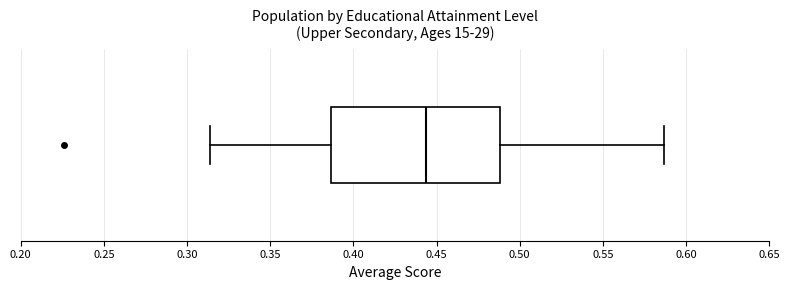

Transcribe this box plot: give where the median line is, the range the box spans, and where the two whiskers end, as read against the x-axis. The values are not printed on the chart, so give them approximately, as read against the axis.

median 0.445, box 0.385 to 0.490, whiskers 0.315 to 0.585